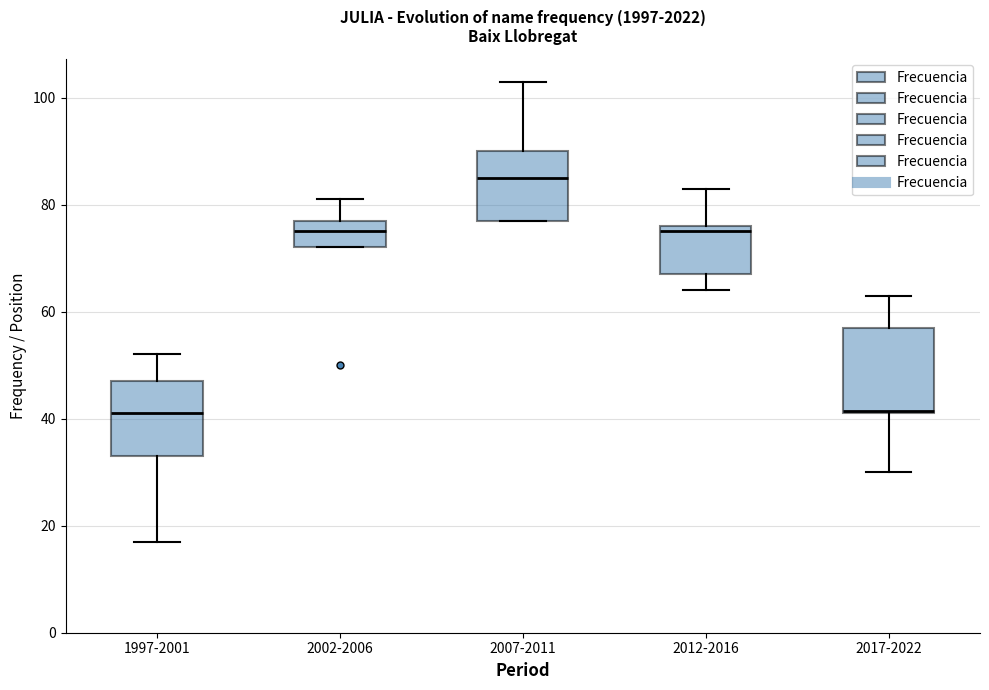

Reading left to right, read every box against the y-axis: the position of its median line, the range the box covers, and the ends of its whiskers. The values are not printed on the chart, so give them approximately, as read against the axis.

1997-2001: median 42, box 34 to 48, whiskers 18 to 52
2002-2006: median 76, box 72 to 78, whiskers 72 to 82
2007-2011: median 86, box 78 to 90, whiskers 78 to 104
2012-2016: median 76 (just below the box's upper edge), box 68 to 76, whiskers 64 to 84
2017-2022: median 42, box 42 to 58, whiskers 30 to 64